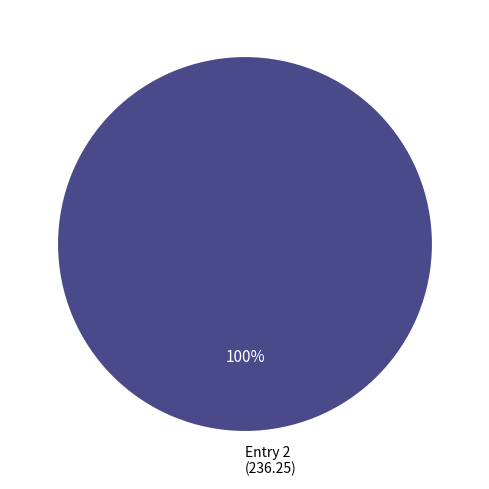

To the nearest percent, what portion does Entry 2 (236.25) represent?

100%